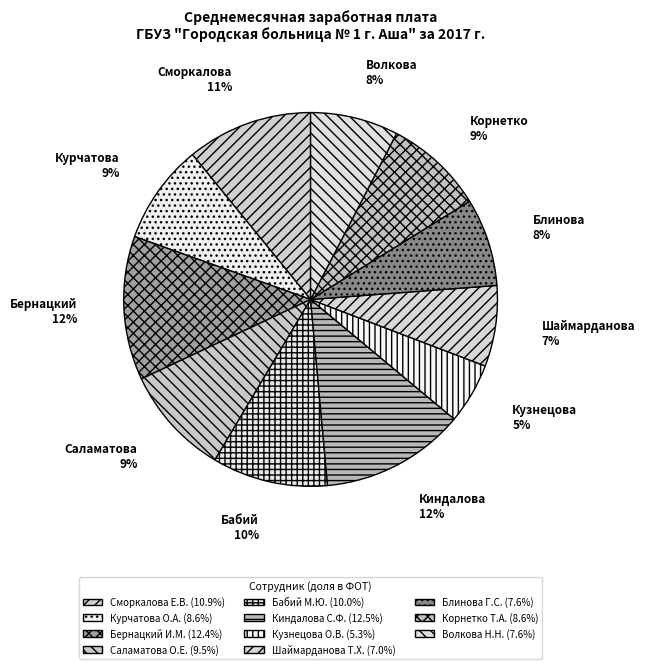

Is Волкова Н.Н. the majority of the pie?

No